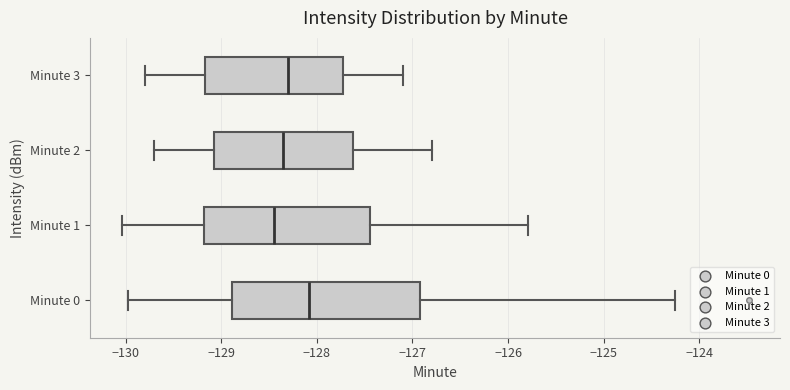

Where is the right edge of the box for Minute 0 on the x-axis? The values are not printed on the chart, so give them approximately, as read against the axis.

-126.9